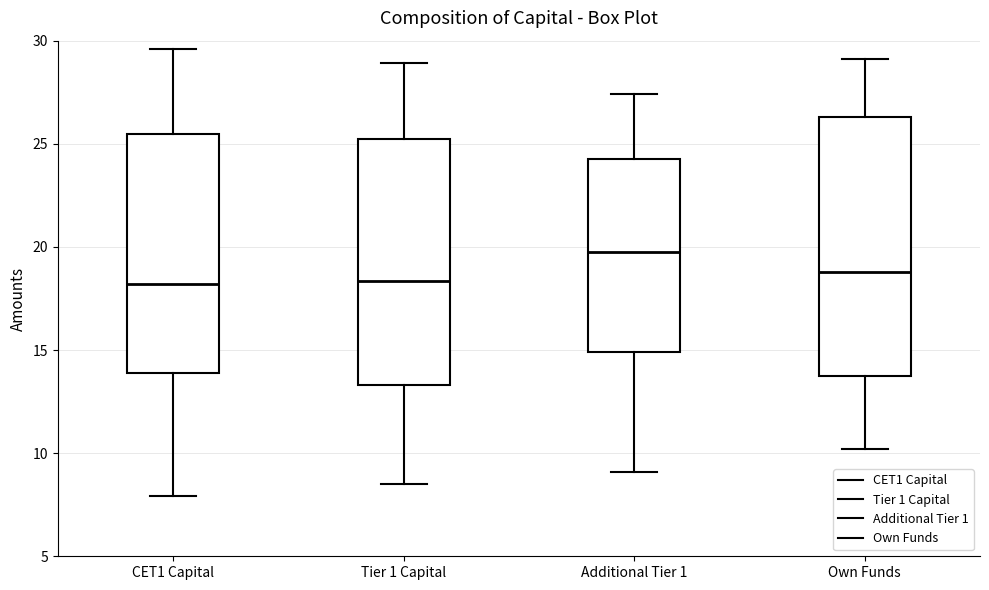

Where is the upper edge of the box for Tier 1 Capital on the y-axis? The values are not printed on the chart, so give them approximately, as read against the axis.

25.0